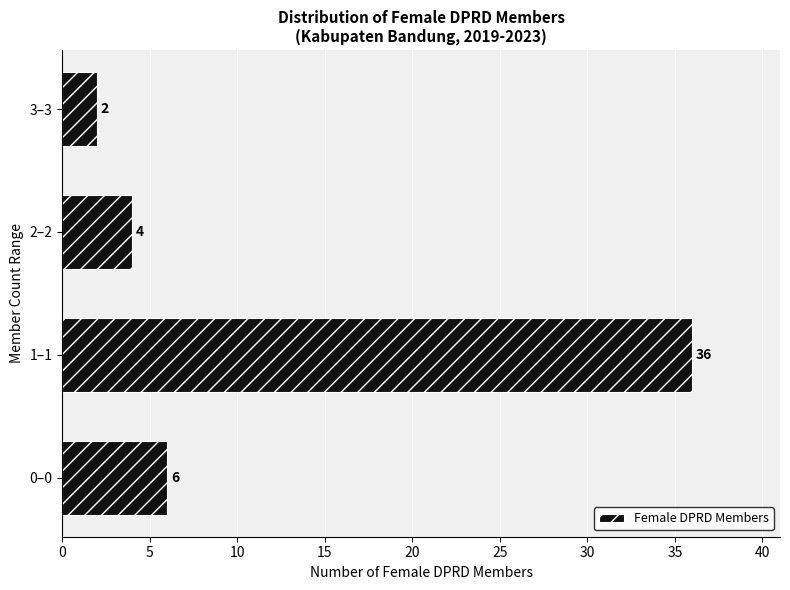

Reading bottom to top, what are all the values shown in this chart?

6	36	4	2